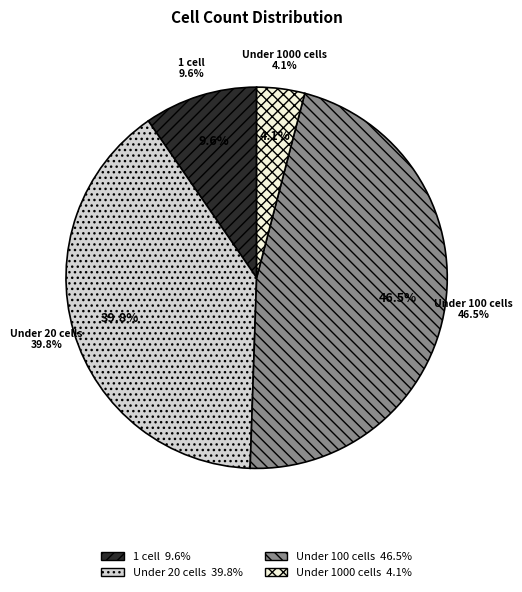

To the nearest percent, what portion does one_cell represent?

10%